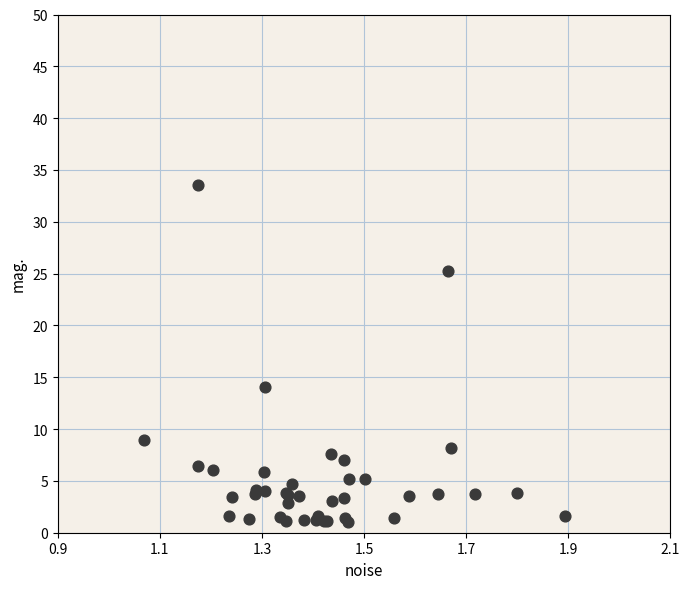

What Y value in the scatter plot is closest to 17?

14.1